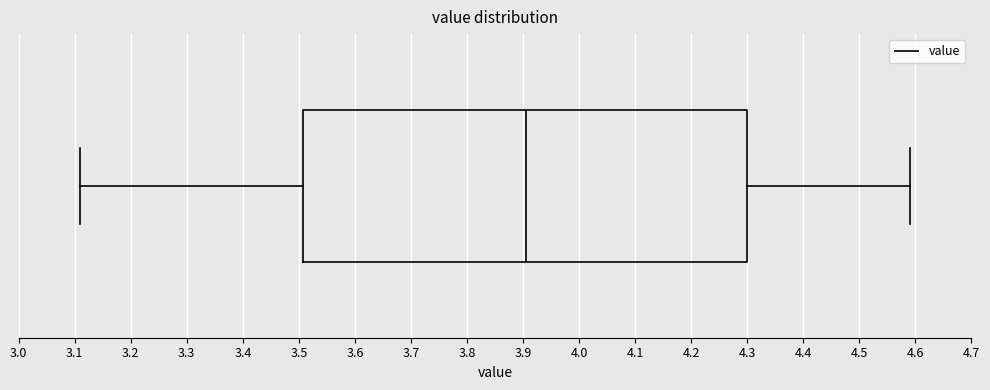

Read this box plot against the x-axis: the position of the median line, the range covered by the box, and the ends of both whiskers. The values are not printed on the chart, so give them approximately, as read against the axis.

median 3.91, box 3.51 to 4.30, whiskers 3.11 to 4.59